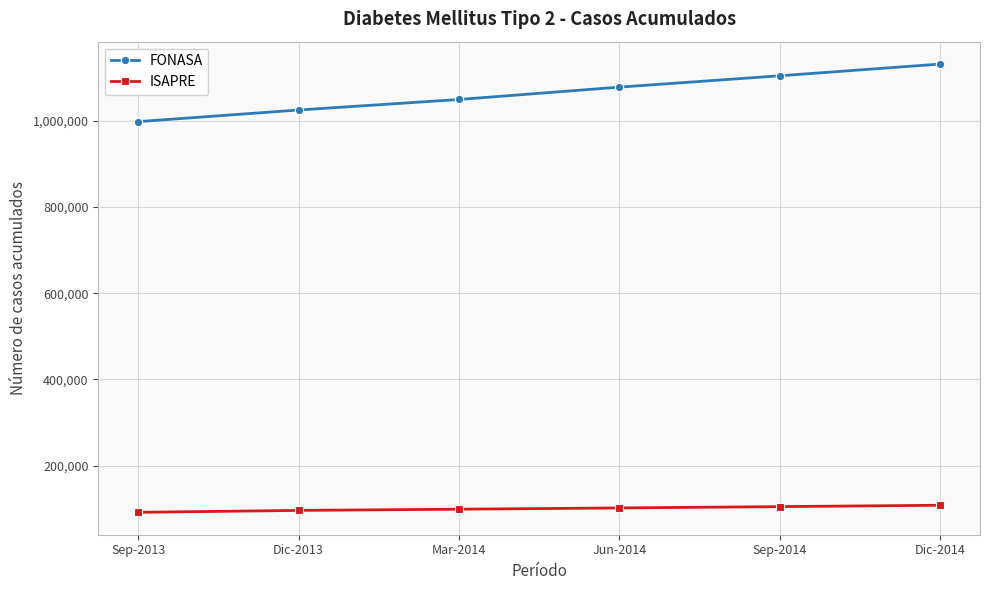

What position from the right is Sep-2014?

2